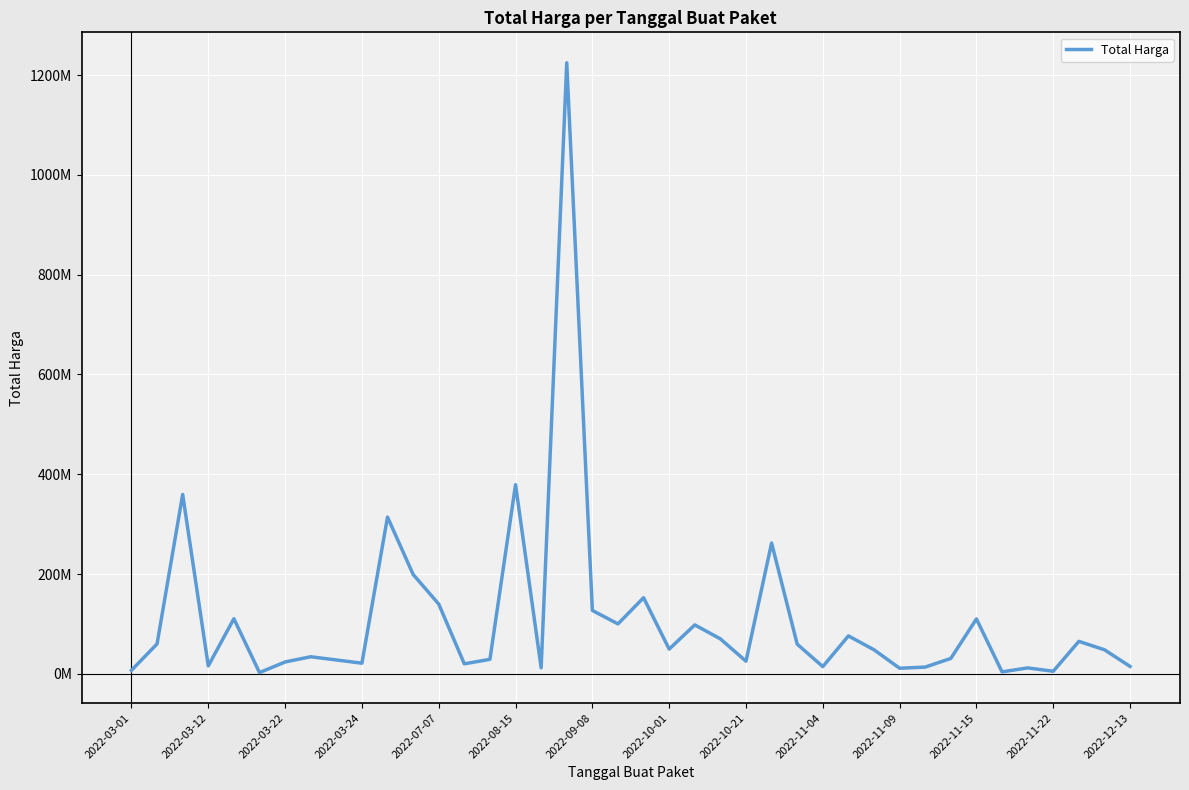

Does the chart have visible grid lines?

Yes